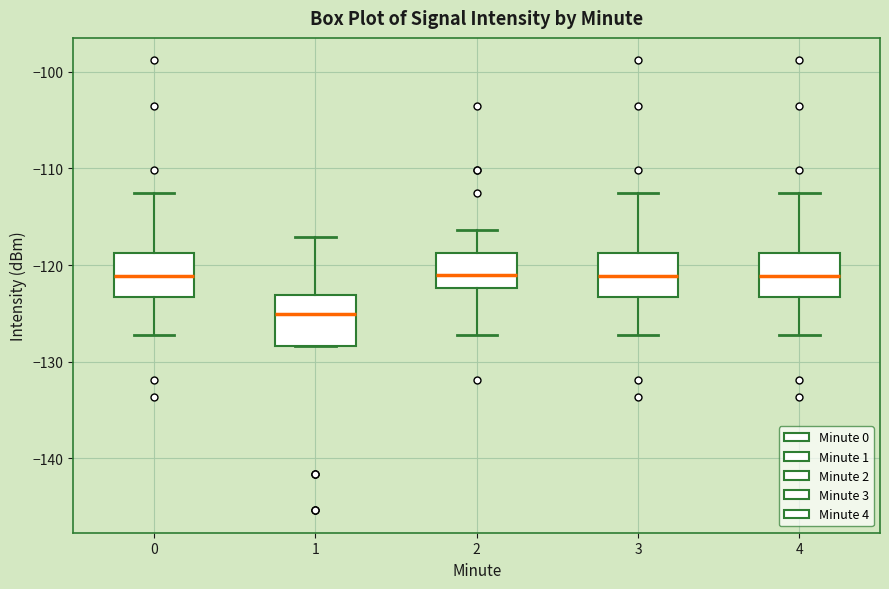

Reading left to right, read every box against the y-axis: the position of its median line, the range the box covers, and the ends of its whiskers. The values are not printed on the chart, so give them approximately, as read against the axis.

0: median -121, box -123 to -119, whiskers -127 to -113
1: median -125, box -128 to -123, whiskers -128 to -117
2: median -121, box -122 to -119, whiskers -127 to -116
3: median -121, box -123 to -119, whiskers -127 to -113
4: median -121, box -123 to -119, whiskers -127 to -113